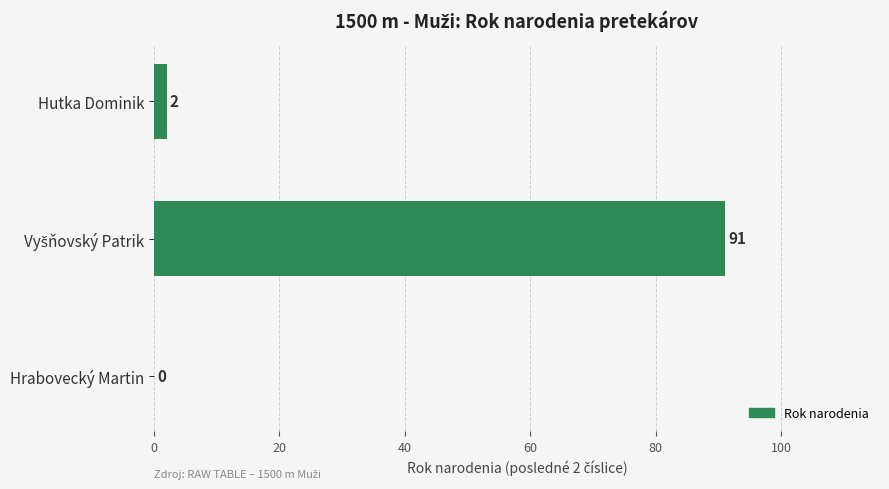

How many positive values are there?

2